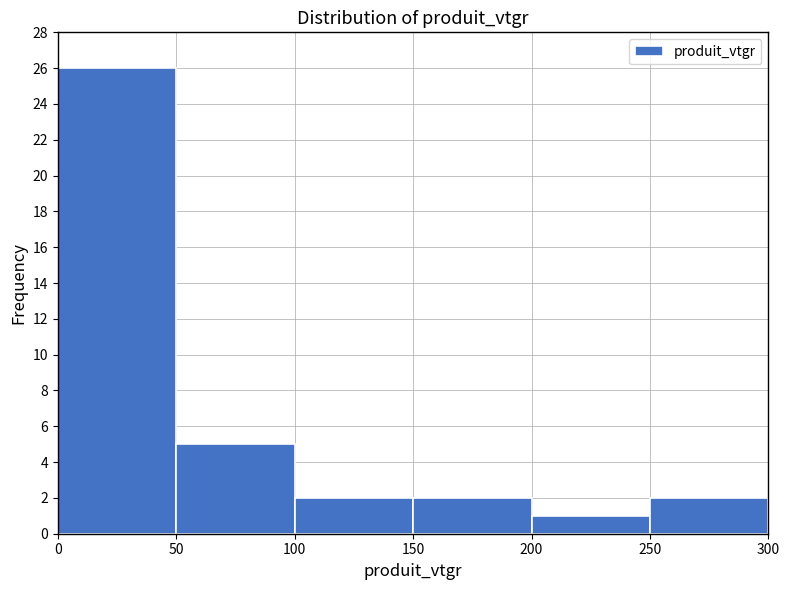

Reading left to right, transcribe this chart: for each bar, give the range it covers on the x-axis and its height. The values are not printed on the chart, so give them approximately, as read against the axis.

0 to 50: 26
50 to 100: 5
100 to 150: 2
150 to 200: 2
200 to 250: 1
250 to 300: 2